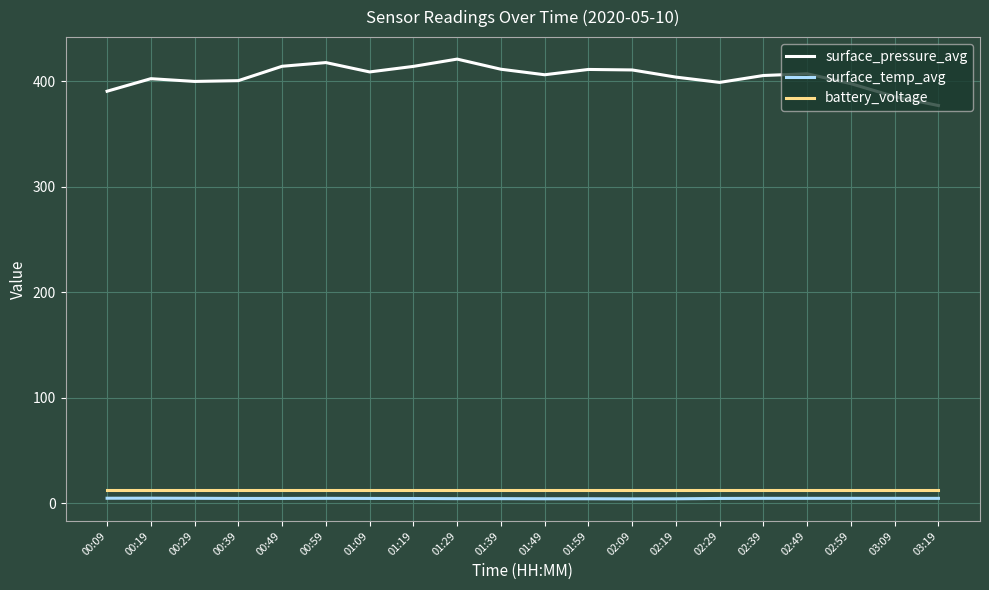

Which series has the largest total across all categories?

surface_pressure_avg